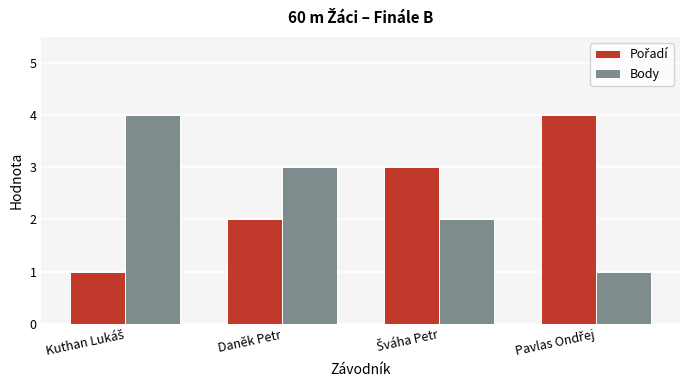

The Body series shows 5 at Daněk Petr. True or false?

False